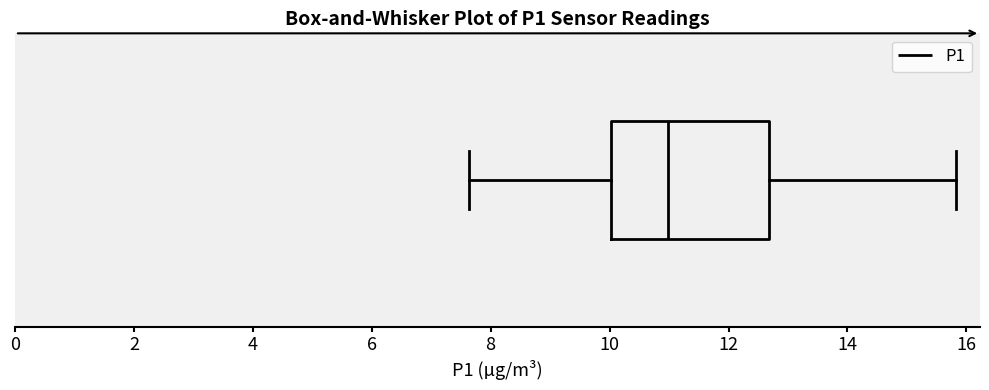

Where is the right edge of the box on the x-axis? The values are not printed on the chart, so give them approximately, as read against the axis.

12.6